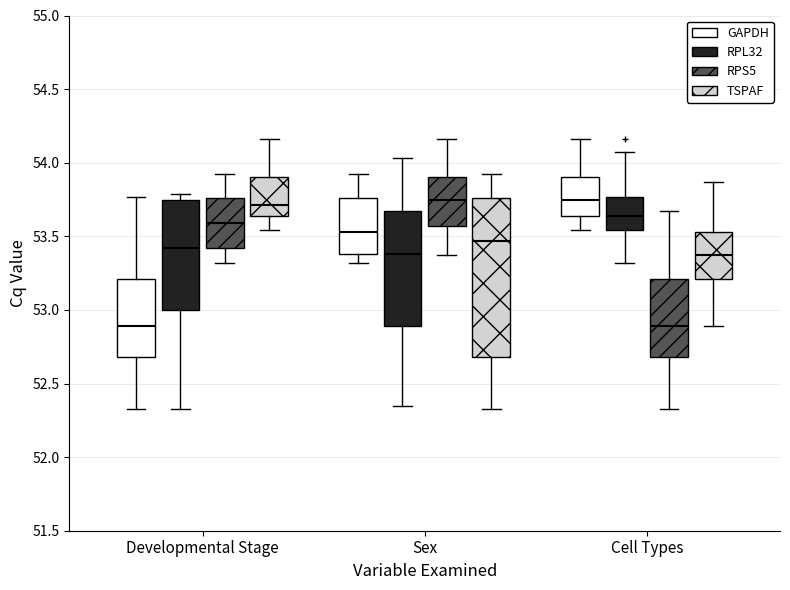

Reading left to right, transcribe this box plot: for each box, give where its median line is, the range the box spans, and where its two whiskers end, as read against the y-axis. The values are not printed on the chart, so give them approximately, as read against the axis.

Developmental Stage (GAPDH): median 52.90, box 52.70 to 53.20, whiskers 52.35 to 53.75
Developmental Stage (RPL32): median 53.40, box 53.00 to 53.75, whiskers 52.35 to 53.80
Developmental Stage (RPS5): median 53.60, box 53.40 to 53.75, whiskers 53.30 to 53.90
Developmental Stage (TSPAF): median 53.70, box 53.65 to 53.90, whiskers 53.55 to 54.15
Sex (GAPDH): median 53.55, box 53.40 to 53.75, whiskers 53.30 to 53.90
Sex (RPL32): median 53.40, box 52.90 to 53.65, whiskers 52.35 to 54.05
Sex (RPS5): median 53.75, box 53.55 to 53.90, whiskers 53.35 to 54.15
Sex (TSPAF): median 53.45, box 52.70 to 53.75, whiskers 52.35 to 53.90
Cell Types (GAPDH): median 53.75, box 53.65 to 53.90, whiskers 53.55 to 54.15
Cell Types (RPL32): median 53.65, box 53.55 to 53.75, whiskers 53.30 to 54.05
Cell Types (RPS5): median 52.90, box 52.70 to 53.20, whiskers 52.35 to 53.65
Cell Types (TSPAF): median 53.35, box 53.20 to 53.55, whiskers 52.90 to 53.85